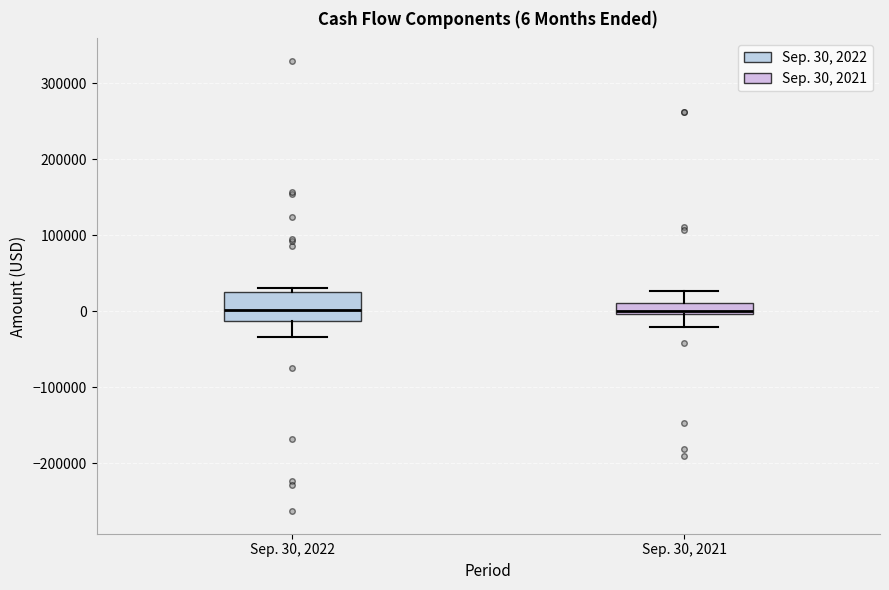

Comparing the boxes themselves (not the whiskers), which one is the tallest?

Sep. 30, 2022